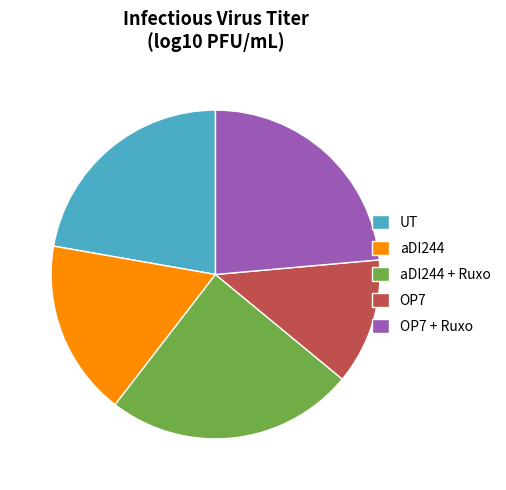

The UT slice represents 22% of the pie. True or false?

True